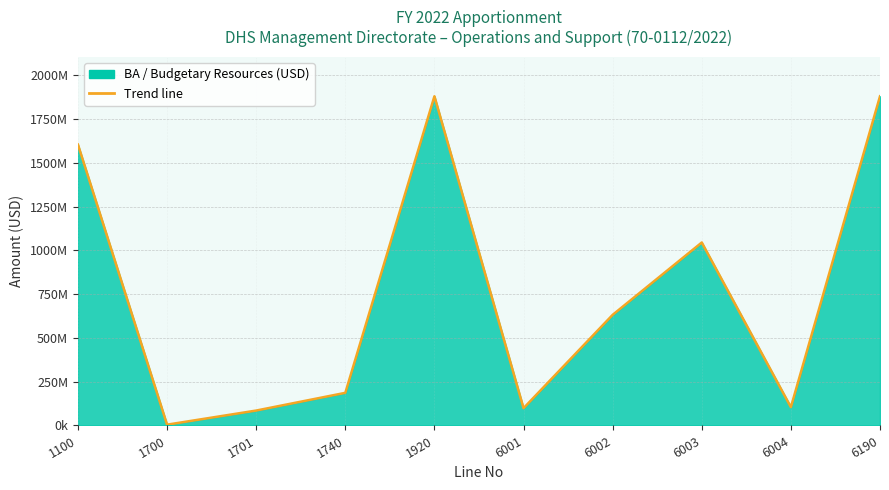

Does the chart have visible grid lines?

Yes